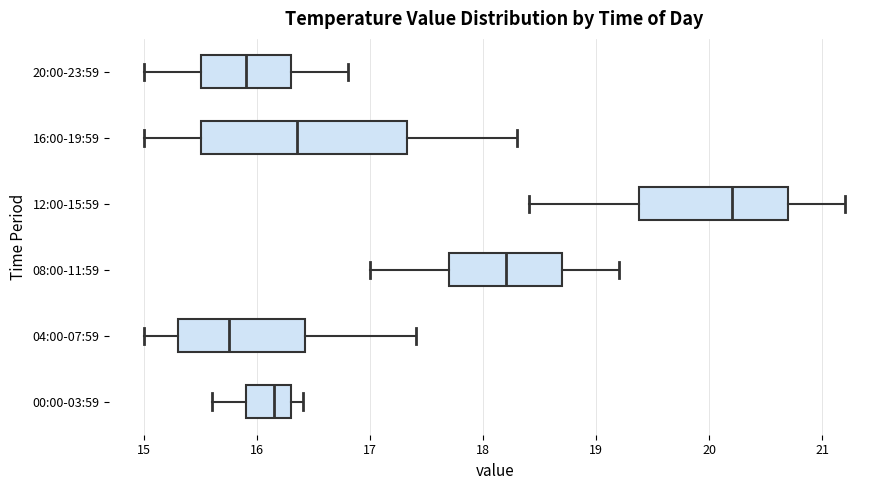

Where does the left whisker of the box for 04:00-07:59 end on the x-axis? The values are not printed on the chart, so give them approximately, as read against the axis.

15.0